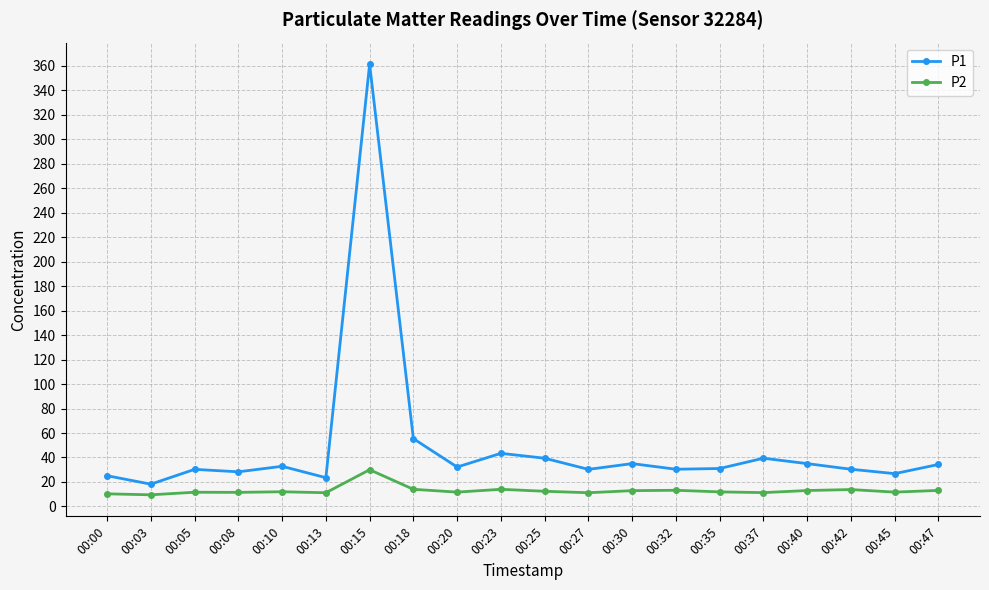

How many lines are shown in the chart?

2